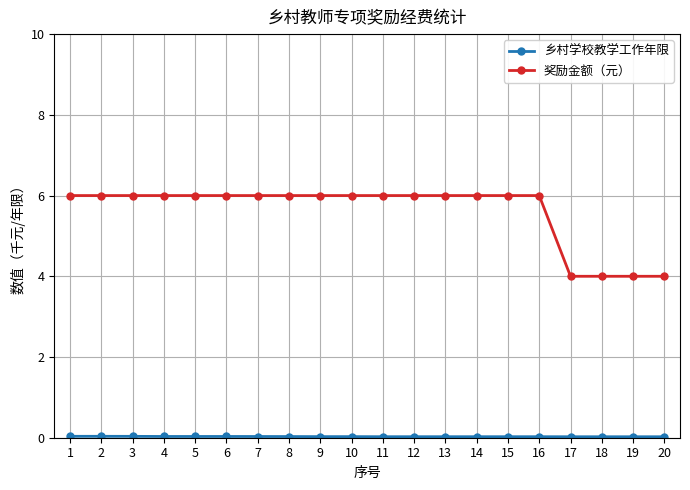

The value of 奖励金额（元） at 20 is 2.2. True or false?

False